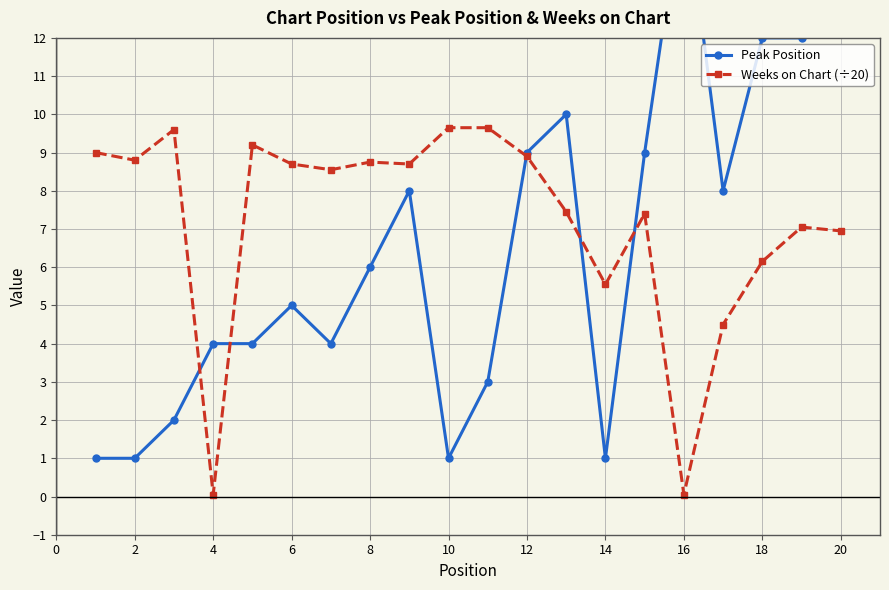

What is the highest value of the Weeks on Chart (÷20) series?

9.7